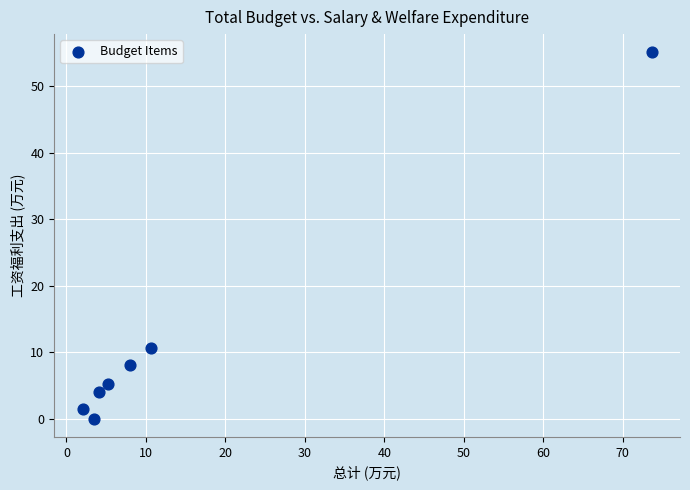

What Y value in the scatter plot is closest to 27?

10.7